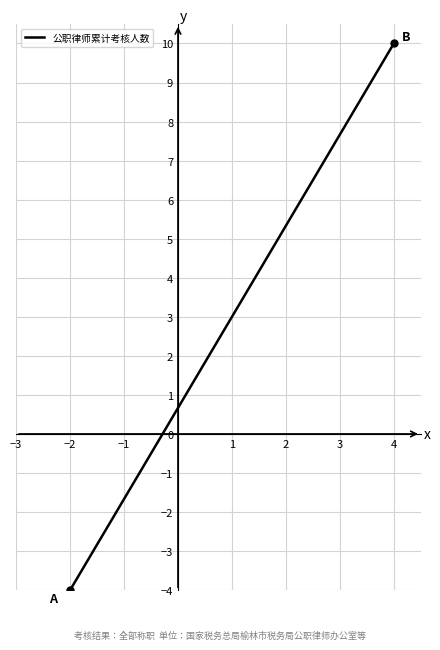

What is the difference between the maximum and minimum values?

14.0